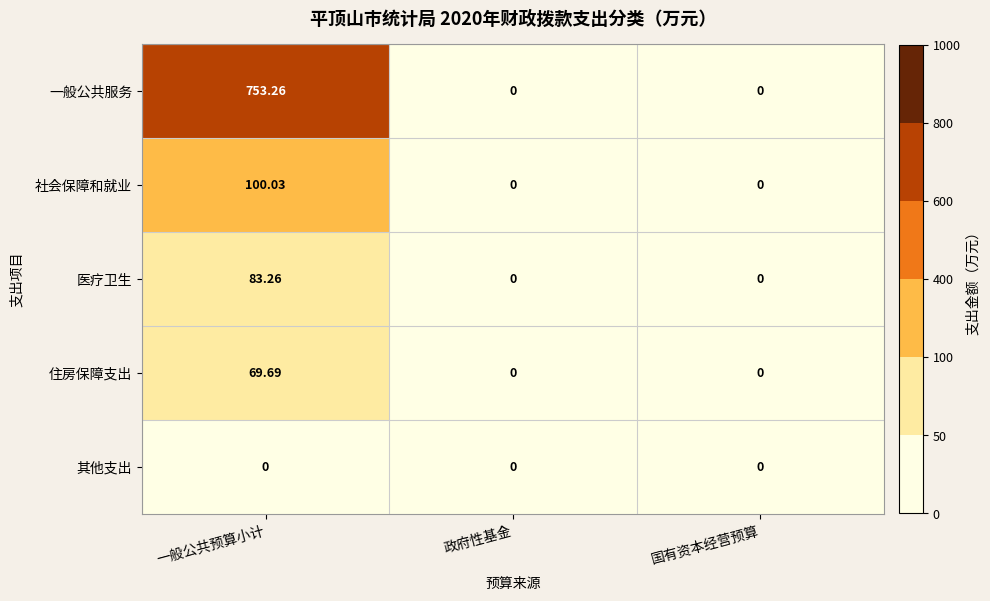

At 一般公共预算小计, list the series in order from largest to smallest.

一般公共服务, 社会保障和就业, 医疗卫生, 住房保障支出, 其他支出